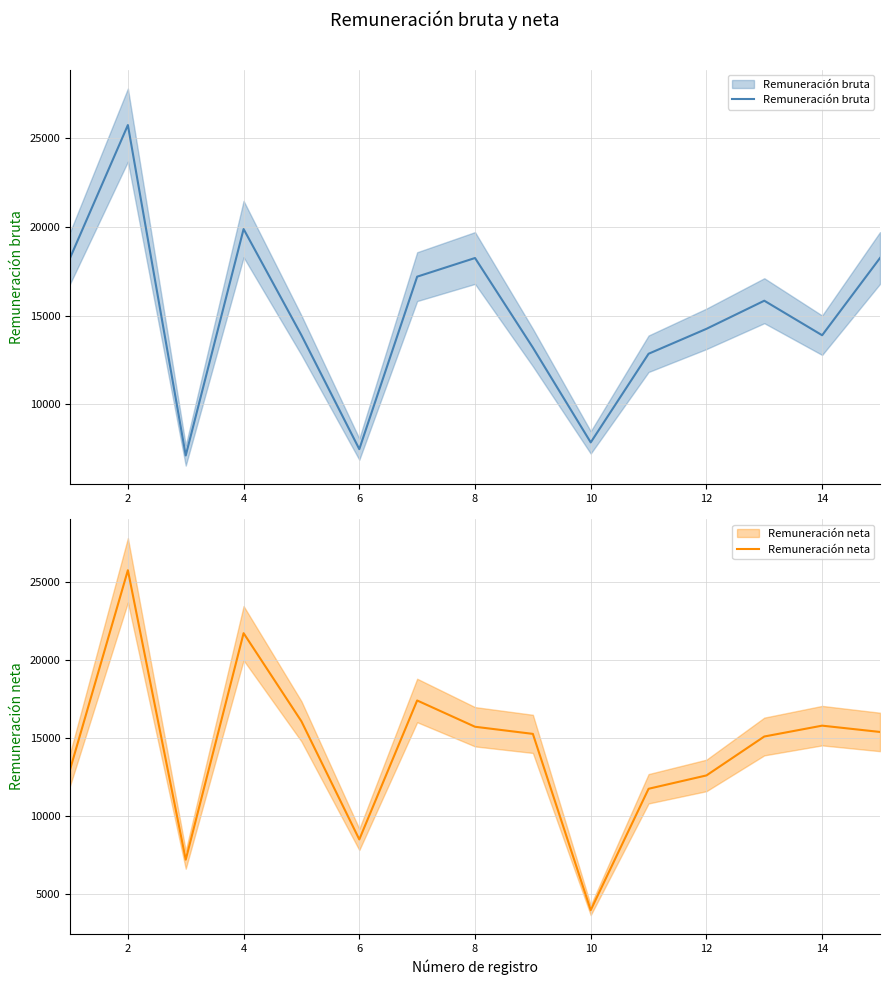

Rank the series by their average value, from lowest to highest.

Remuneración neta, Remuneración bruta